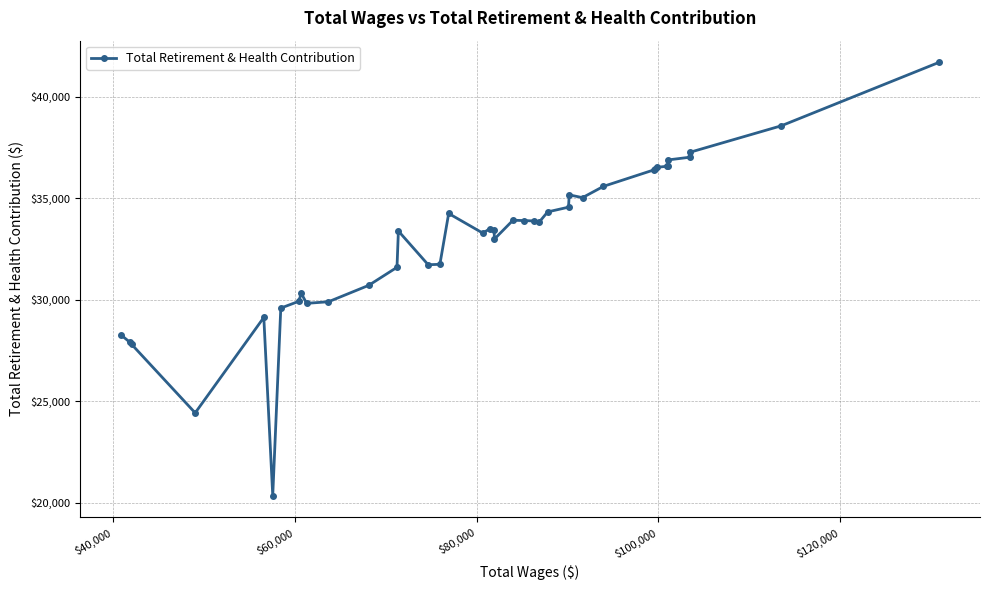

How many data points are less than 33825?

20